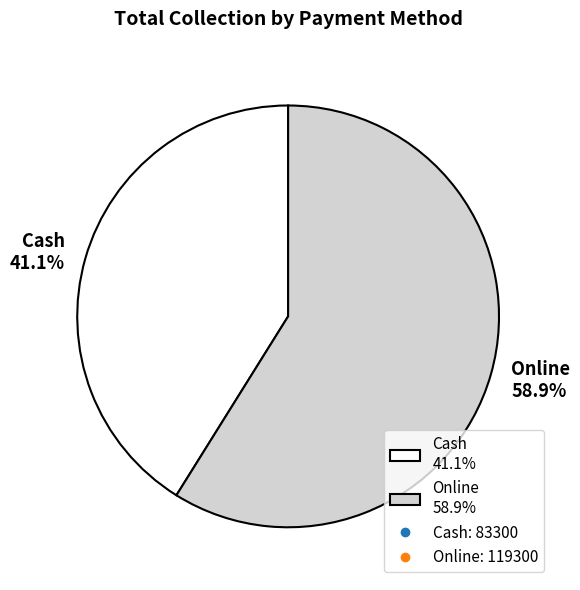

Count the number of slices in the pie.

2